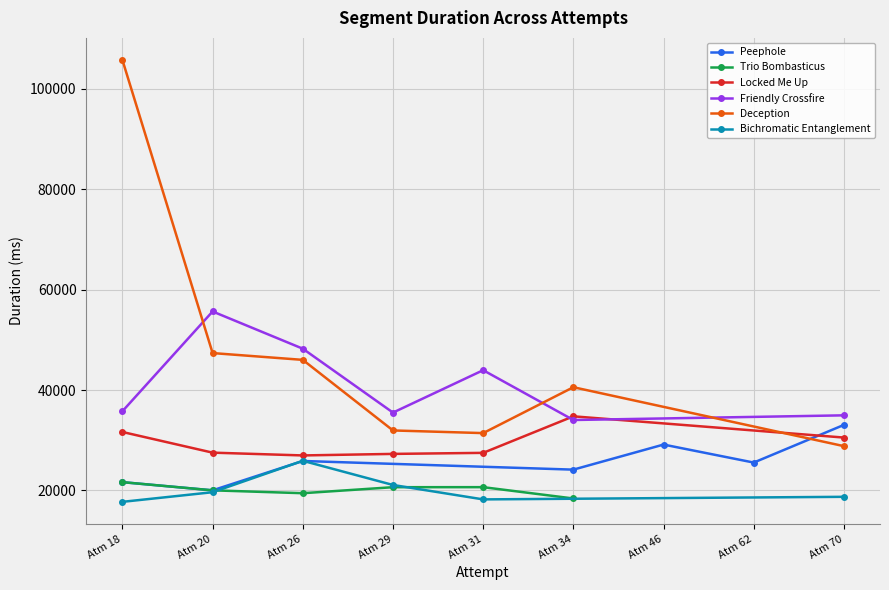

The value of Deception at Atm 31 is 42674. True or false?

False